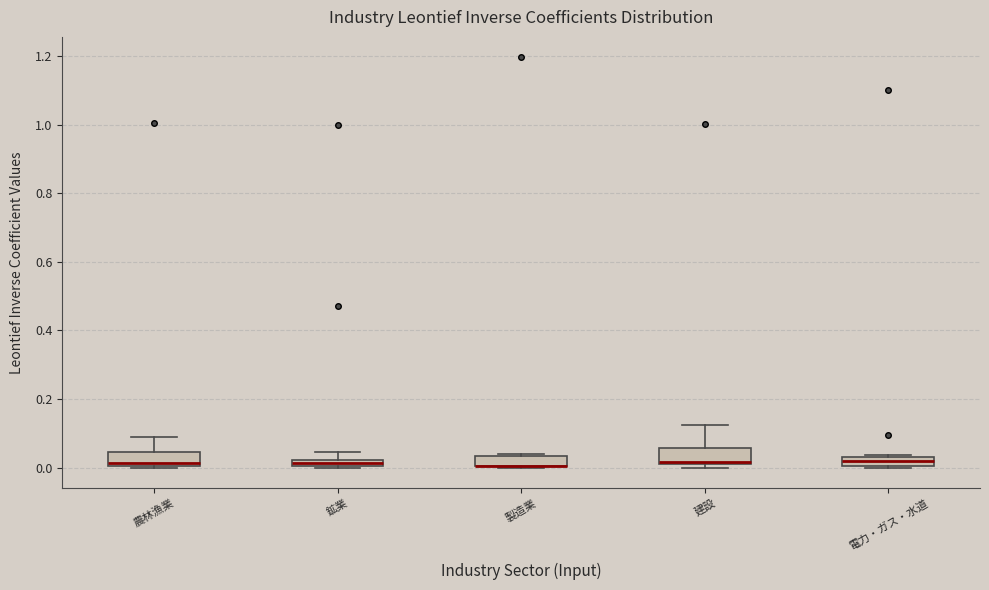

Where is the upper edge of the box for 電力・ガス・水道 on the y-axis? The values are not printed on the chart, so give them approximately, as read against the axis.

0.02